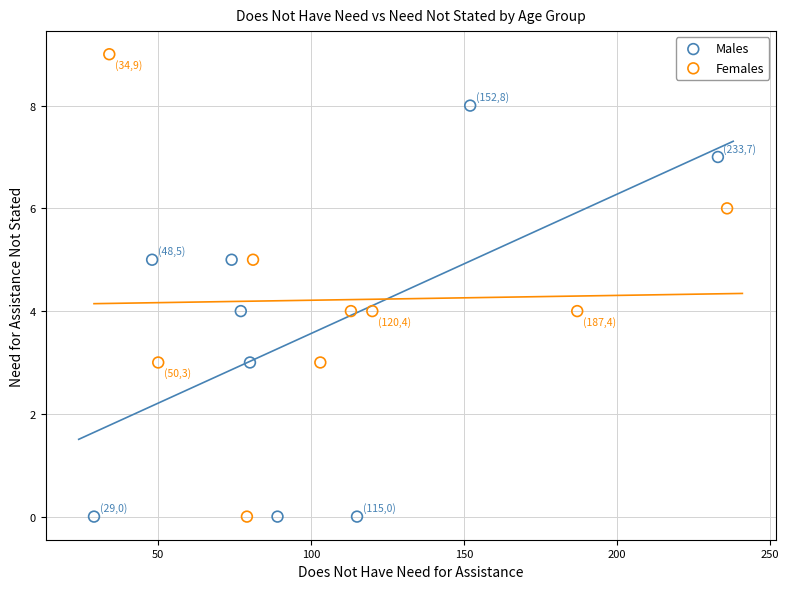

Which series has the widest spread of Y values?

Females